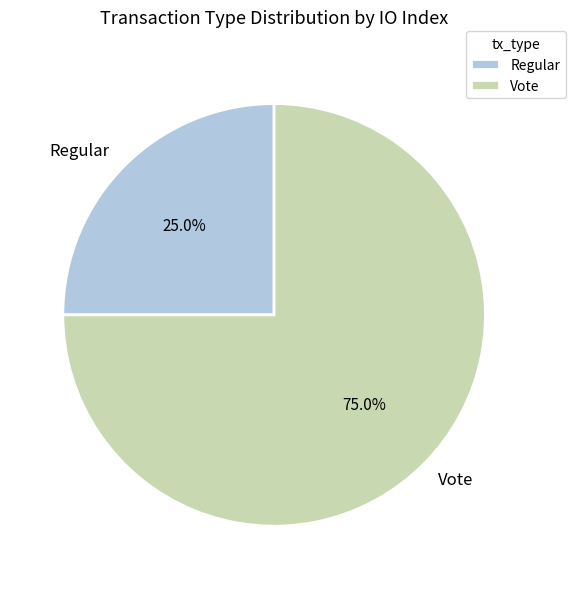

True or false: Vote accounts for 82% of the total.

False